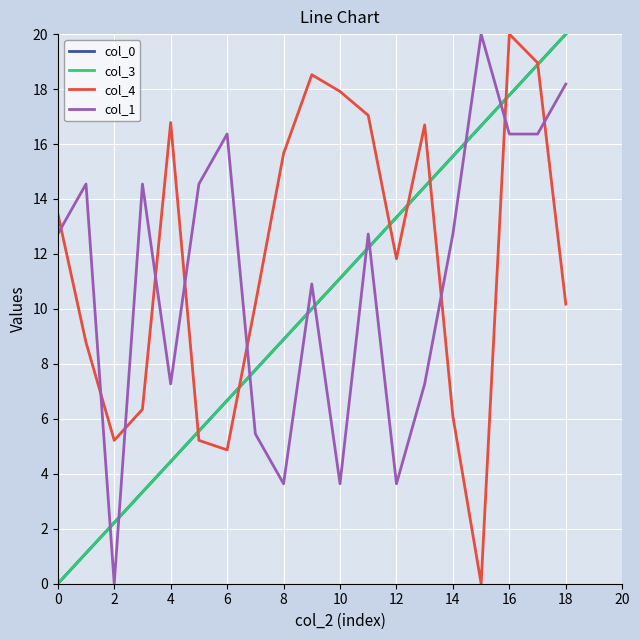

True or false: col_3 and col_1 intersect in this chart.

True